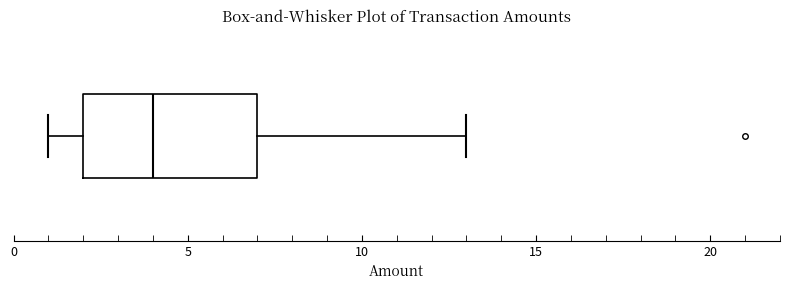

Read this box plot against the x-axis: the position of the median line, the range covered by the box, and the ends of both whiskers. The values are not printed on the chart, so give them approximately, as read against the axis.

median 4, box 2 to 7, whiskers 1 to 13